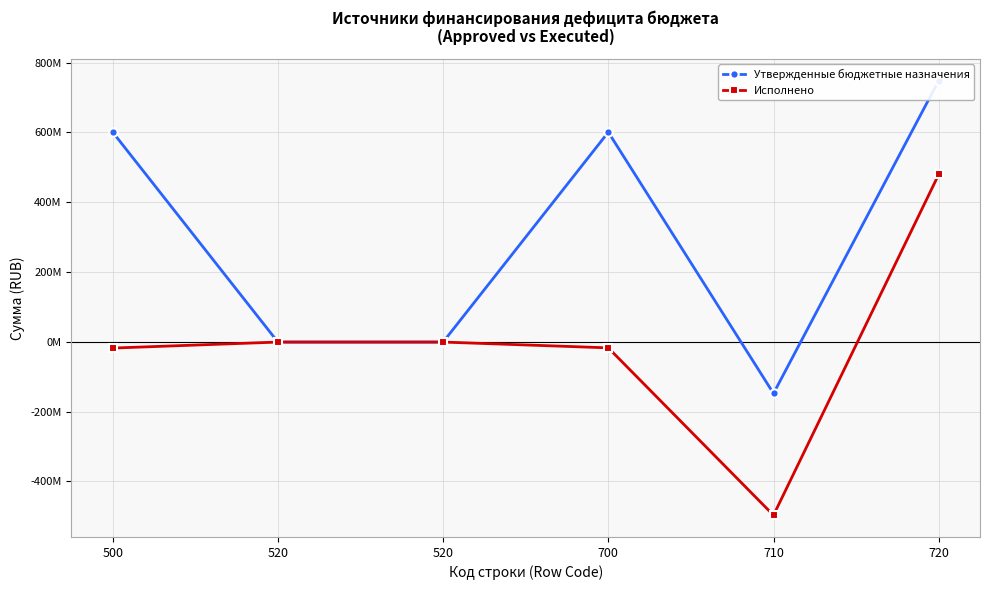

Which series has the largest range (max minus min)?

Исполнено